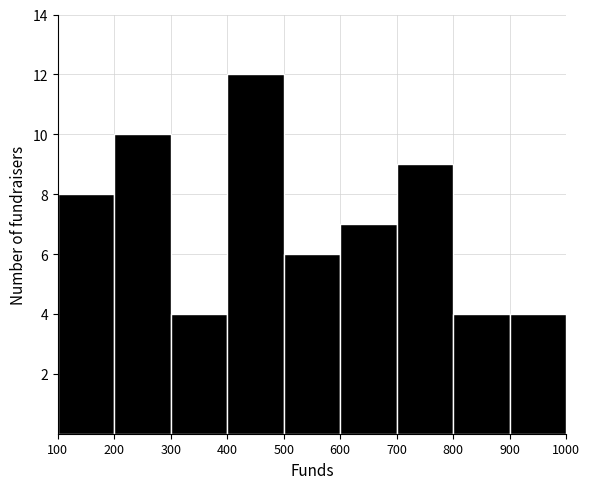

Reading left to right, list every bar in this chart as the range it spans on the x-axis followed by its height. The values are not printed on the chart, so give them approximately, as read against the axis.

100 to 200: 8
200 to 300: 10
300 to 400: 4
400 to 500: 12
500 to 600: 6
600 to 700: 7
700 to 800: 9
800 to 900: 4
900 to 1000: 4